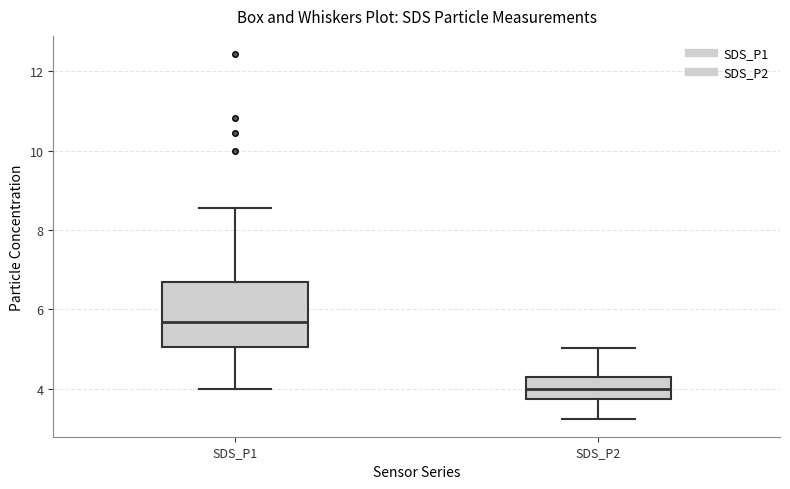

Where does the lower whisker of the box for SDS_P1 end on the y-axis? The values are not printed on the chart, so give them approximately, as read against the axis.

4.0